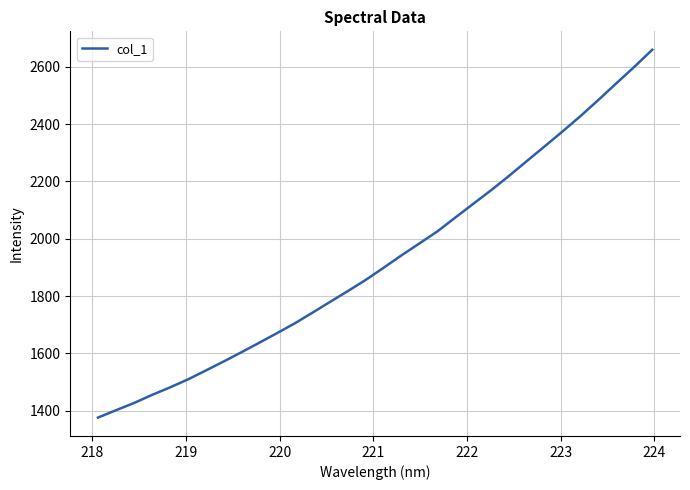

What is the sum of all values?

61703.4